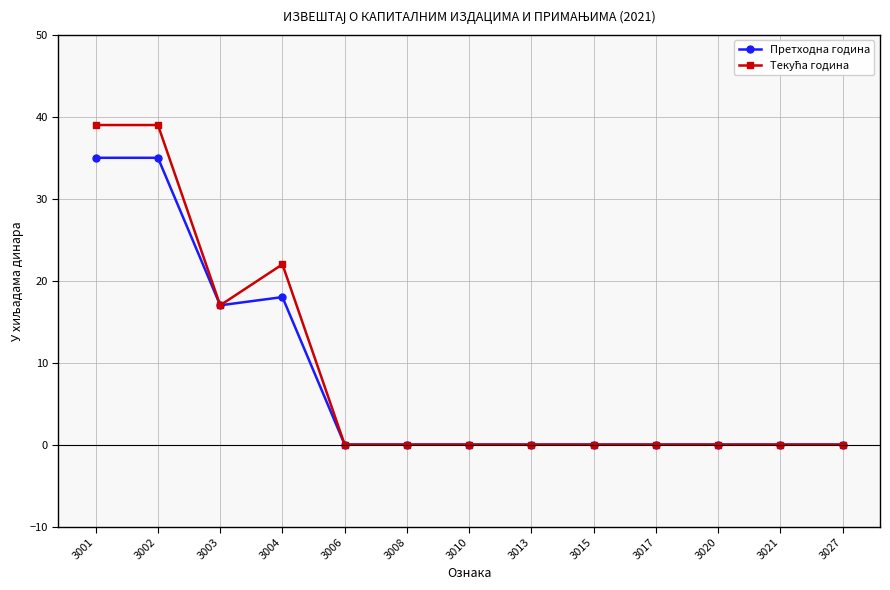

At how many categories does at least one series exceed 3?

4